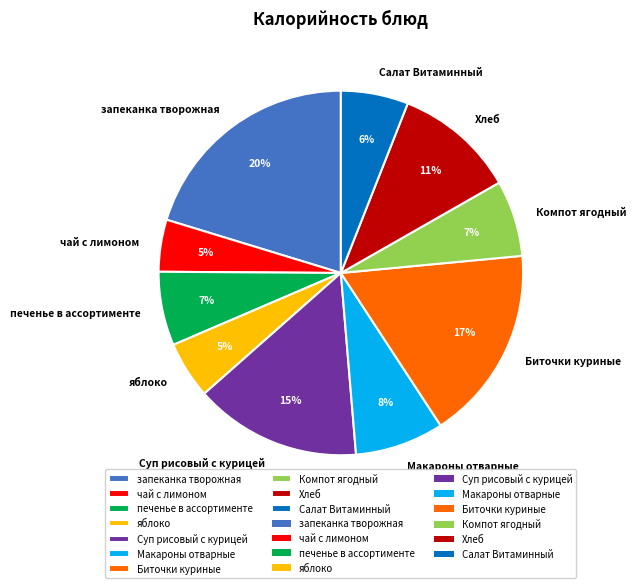

Combined, do Салат Витаминный and запеканка творожная account for over 50%?

No